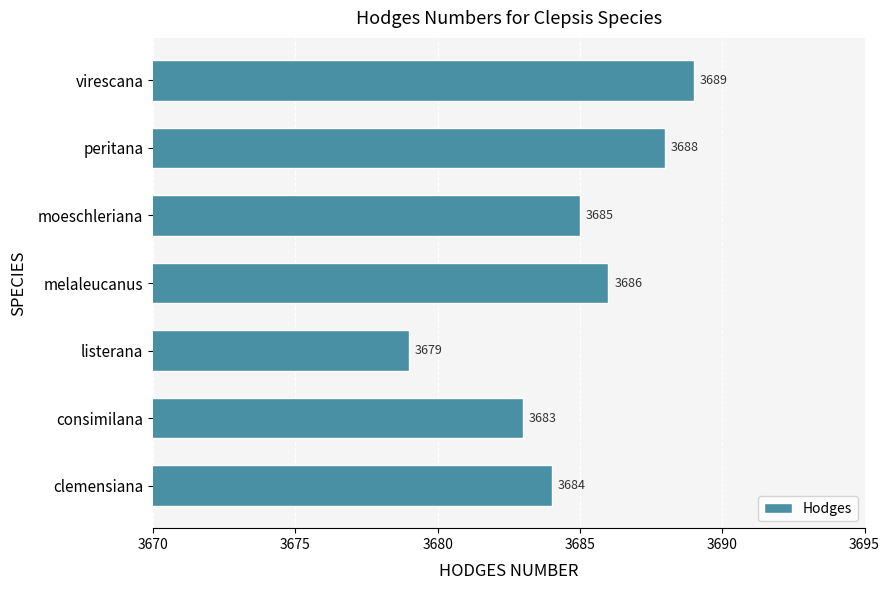

Count the number of data series in this chart.

1